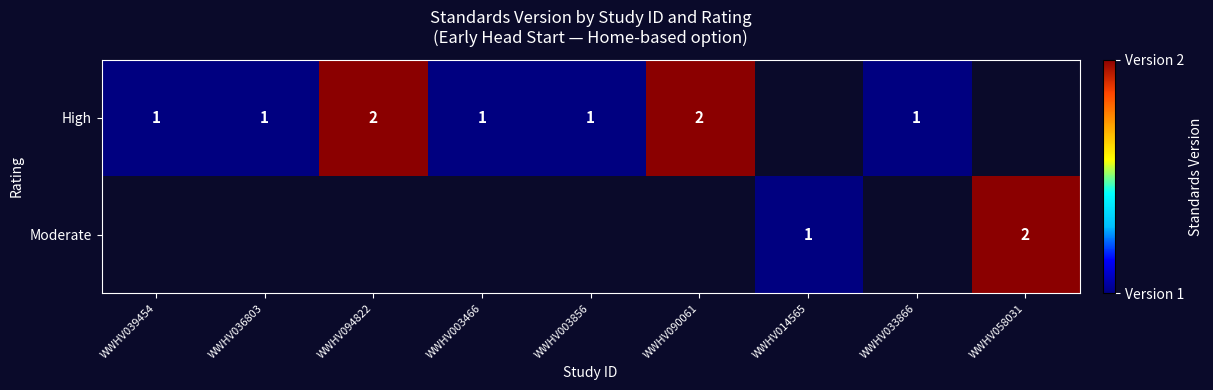

The Moderate series shows 3.1 at WWHV058031. True or false?

False